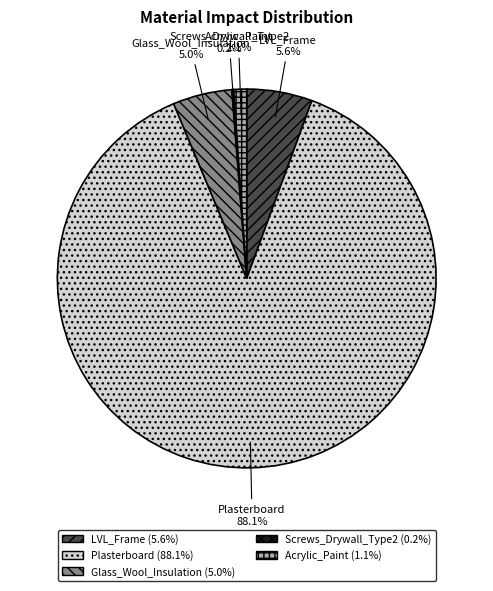

To the nearest percent, what percentage of the pie is Acrylic_Paint?

1%